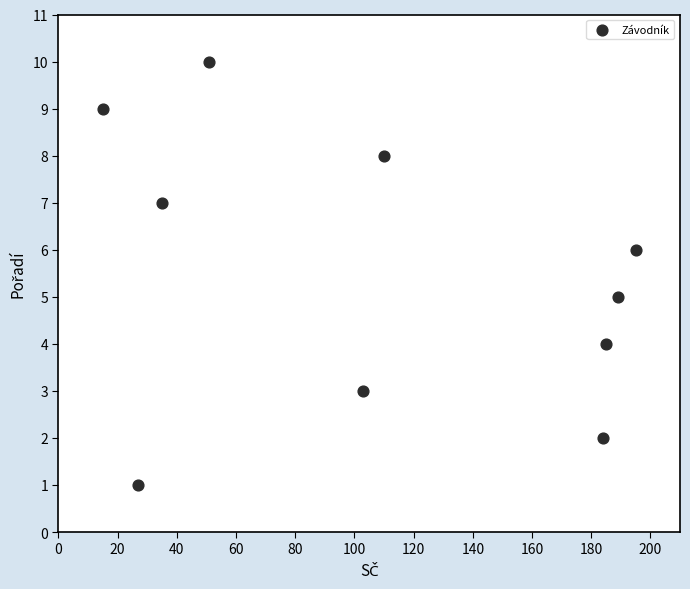

What is the range of Y values (max minus min)?

9